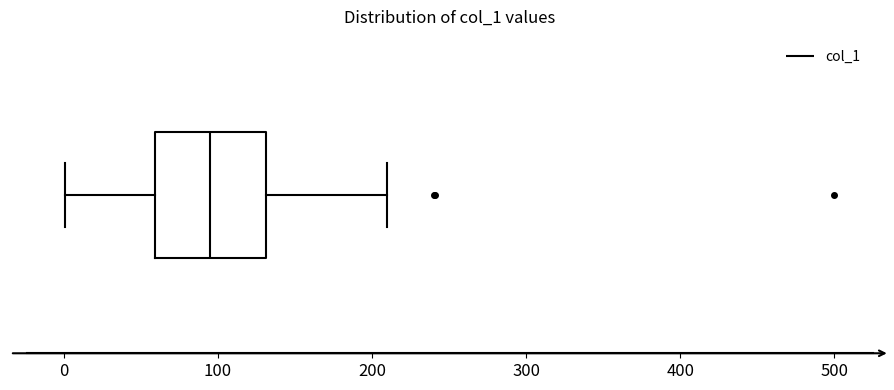

Where is the right edge of the box on the x-axis? The values are not printed on the chart, so give them approximately, as read against the axis.

130